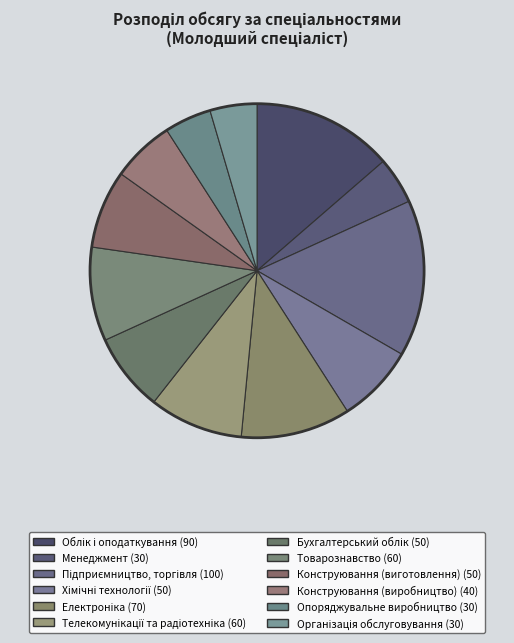

How much of the chart is everything except Конструювання (виробництво)?

93.9%